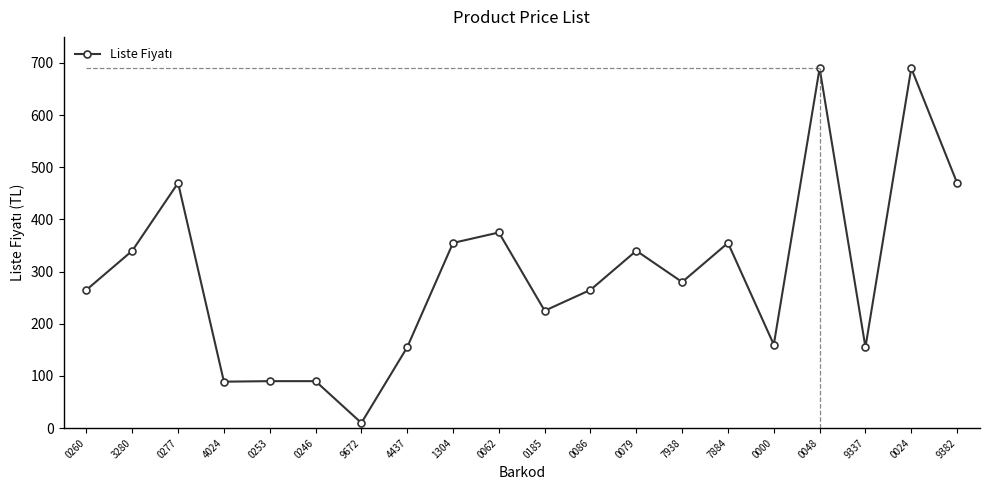

What is the label of the 3rd point from the right?

9337